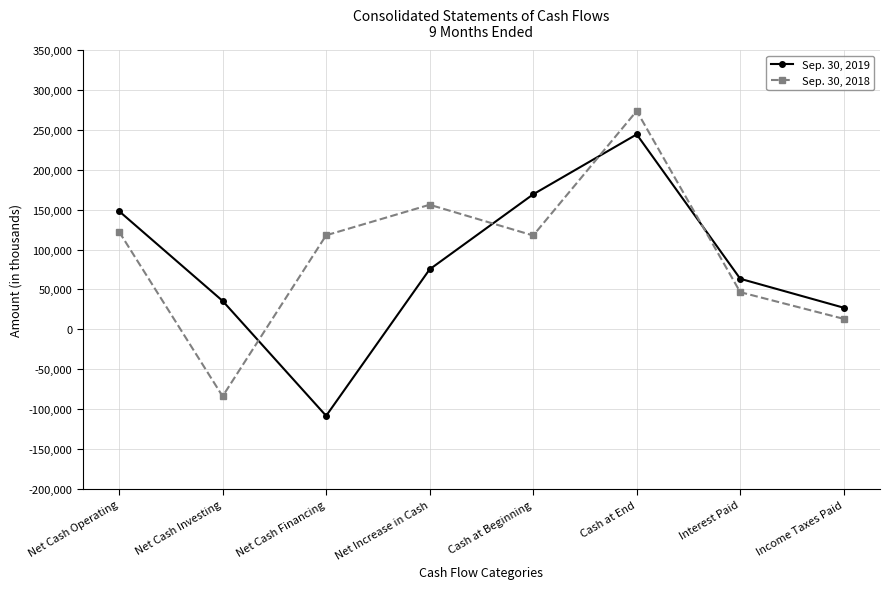

In Sep. 30, 2018, how many points are lower than both neighbors (excluding endpoints)?

2